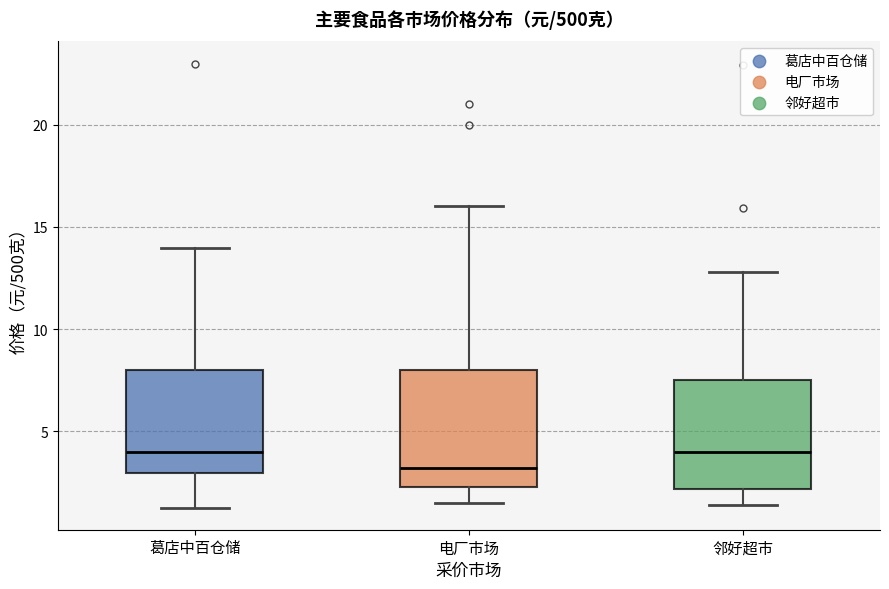

Which box has the lowest median line?

电厂市场